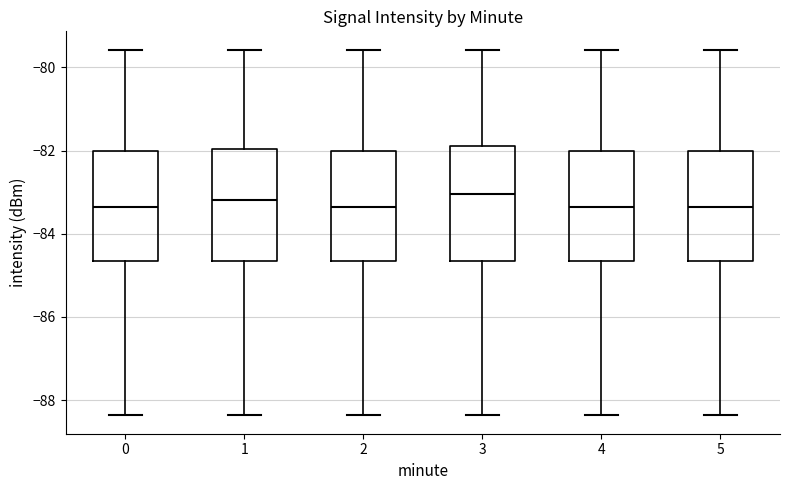

Reading left to right, read every box against the y-axis: the position of its median line, the range the box covers, and the ends of its whiskers. The values are not printed on the chart, so give them approximately, as read against the axis.

0: median -83.4, box -84.6 to -82.0, whiskers -88.4 to -79.6
1: median -83.2, box -84.6 to -82.0, whiskers -88.4 to -79.6
2: median -83.4, box -84.6 to -82.0, whiskers -88.4 to -79.6
3: median -83.0, box -84.6 to -81.8, whiskers -88.4 to -79.6
4: median -83.4, box -84.6 to -82.0, whiskers -88.4 to -79.6
5: median -83.4, box -84.6 to -82.0, whiskers -88.4 to -79.6